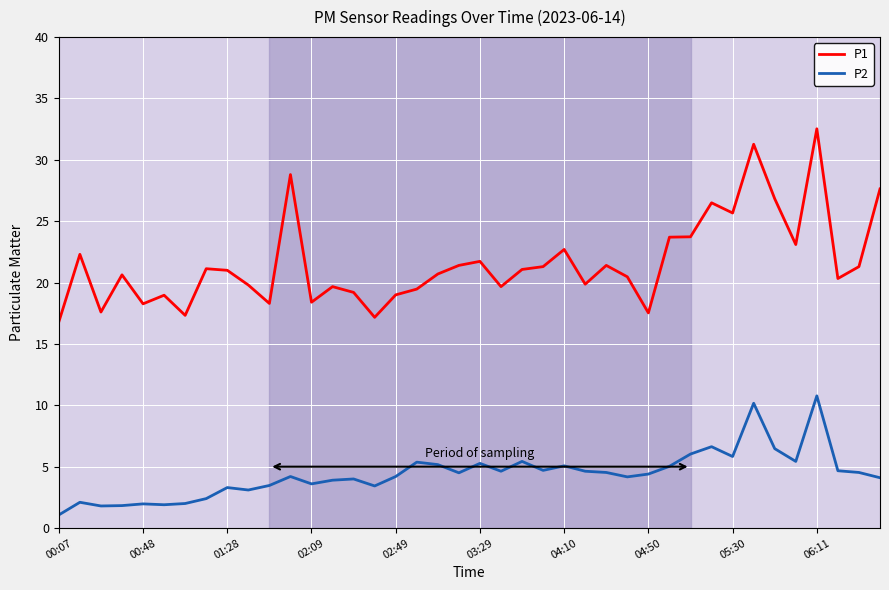

True or false: P1 and P2 cross at least once.

False